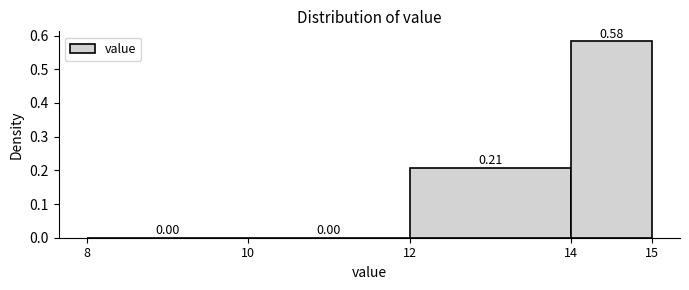

Over which range of the x-axis is the bar tallest?

14 to 15